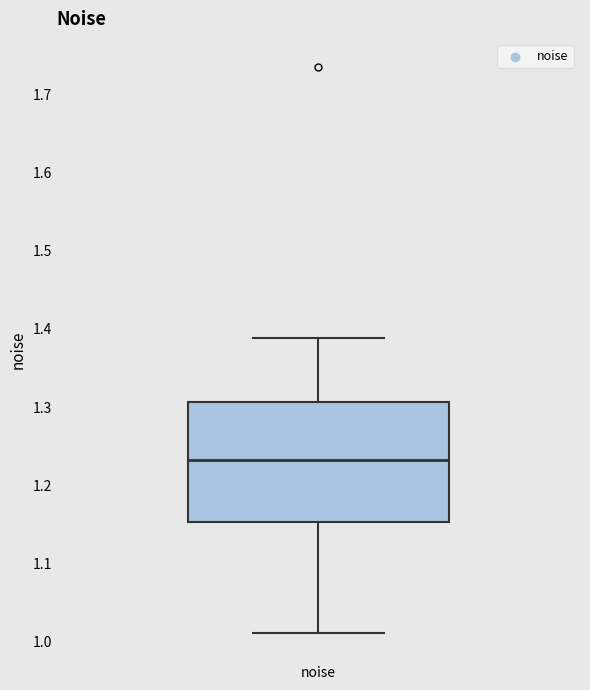

Where does the upper whisker of the box for noise end on the y-axis? The values are not printed on the chart, so give them approximately, as read against the axis.

1.39